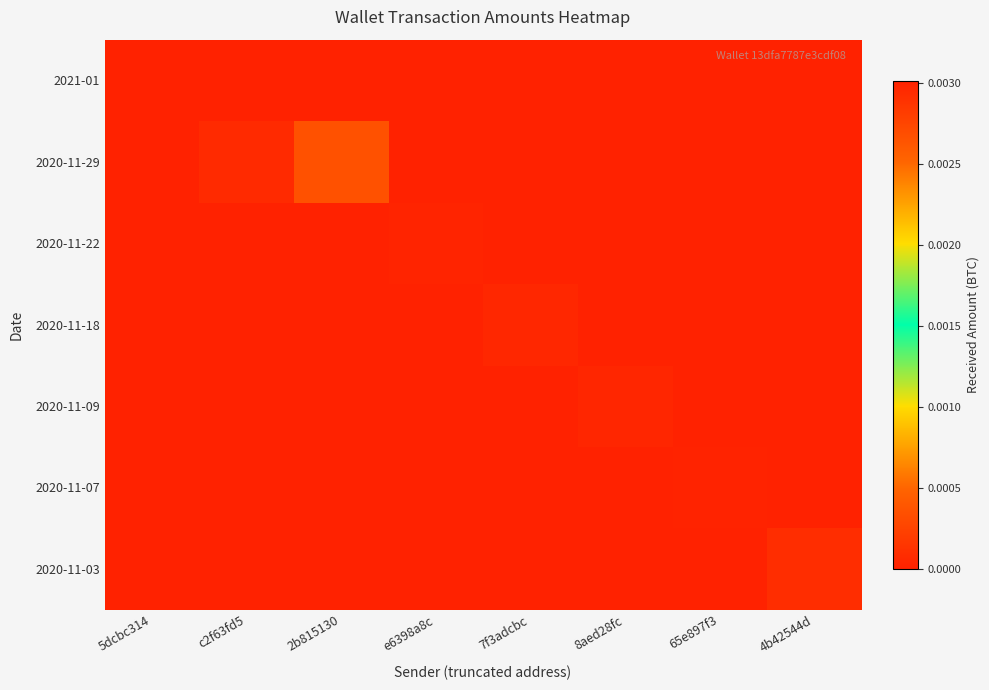

Reading left to right, extract all data points from this chart.

2021-01: 5dcbc314=0.0	c2f63fd5=0.0	2b815130=0.0	e6398a8c=0.0	7f3adcbc=0.0	8aed28fc=0.0	65e897f3=0.0	4b42544d=0.0
2020-11-29: 5dcbc314=0.0	c2f63fd5=0.0	2b815130=0.0	e6398a8c=0.0	7f3adcbc=0.0	8aed28fc=0.0	65e897f3=0.0	4b42544d=0.0
2020-11-22: 5dcbc314=0.0	c2f63fd5=0.0	2b815130=0.0	e6398a8c=0.0	7f3adcbc=0.0	8aed28fc=0.0	65e897f3=0.0	4b42544d=0.0
2020-11-18: 5dcbc314=0.0	c2f63fd5=0.0	2b815130=0.0	e6398a8c=0.0	7f3adcbc=0.0	8aed28fc=0.0	65e897f3=0.0	4b42544d=0.0
2020-11-09: 5dcbc314=0.0	c2f63fd5=0.0	2b815130=0.0	e6398a8c=0.0	7f3adcbc=0.0	8aed28fc=0.0	65e897f3=0.0	4b42544d=0.0
2020-11-07: 5dcbc314=0.0	c2f63fd5=0.0	2b815130=0.0	e6398a8c=0.0	7f3adcbc=0.0	8aed28fc=0.0	65e897f3=0.0	4b42544d=0.0
2020-11-03: 5dcbc314=0.0	c2f63fd5=0.0	2b815130=0.0	e6398a8c=0.0	7f3adcbc=0.0	8aed28fc=0.0	65e897f3=0.0	4b42544d=0.0